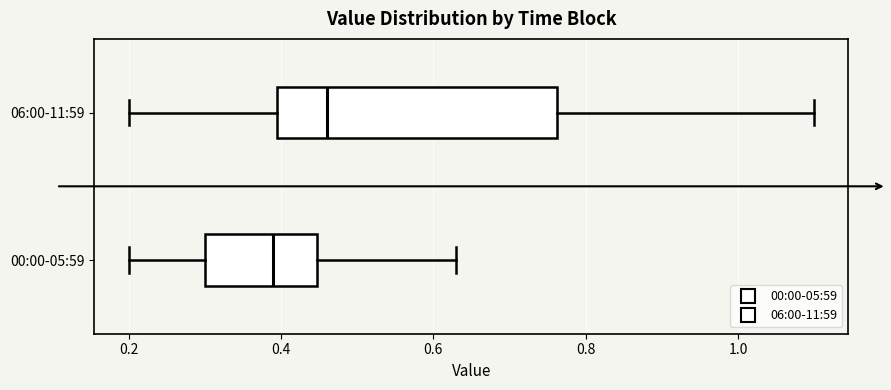

Where is the left edge of the box for 00:00-05:59 on the x-axis? The values are not printed on the chart, so give them approximately, as read against the axis.

0.30